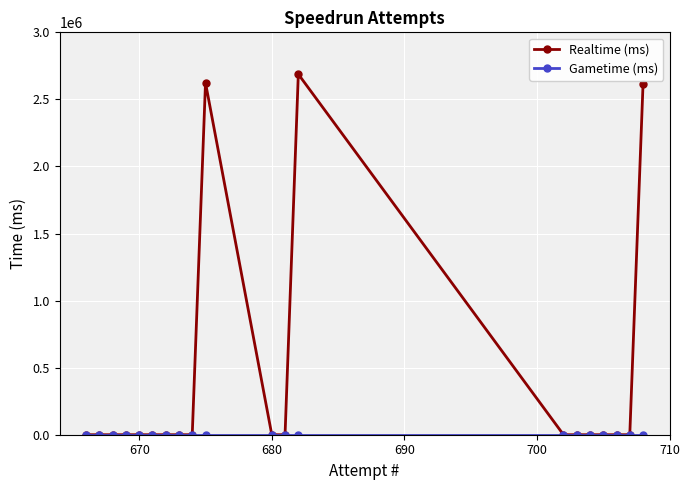

True or false: Gametime (ms) and Realtime (ms) intersect in this chart.

False